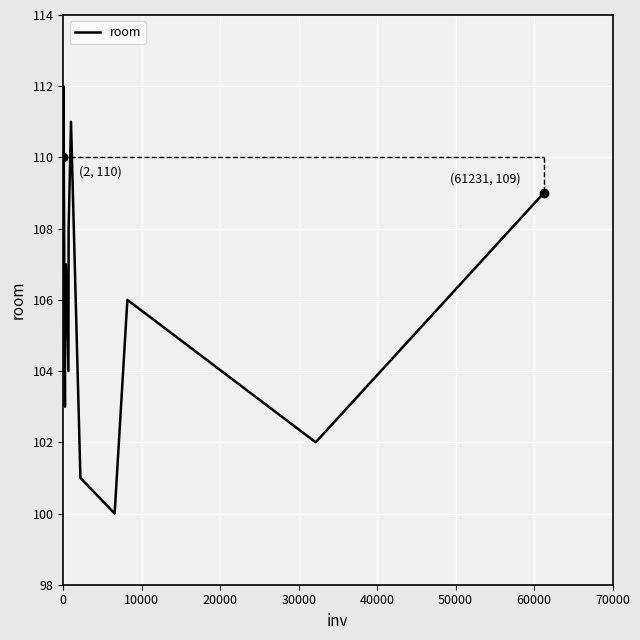

What is the maximum value shown in the chart?

112